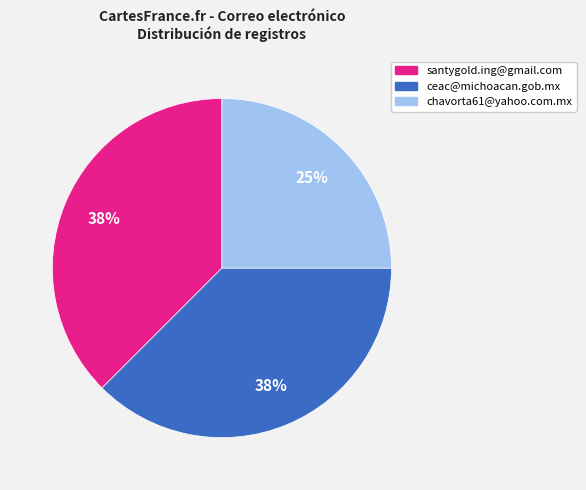

To the nearest percent, what is the combined percentage of santygold.ing@gmail.com and ceac@michoacan.gob.mx?

75%